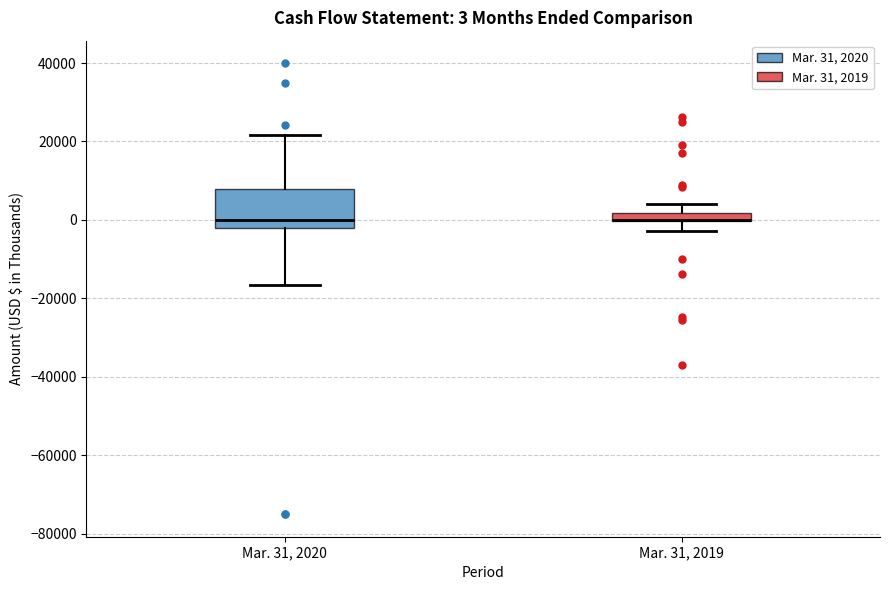

Which box is the tallest, from its lower edge to its upper edge?

Mar. 31, 2020